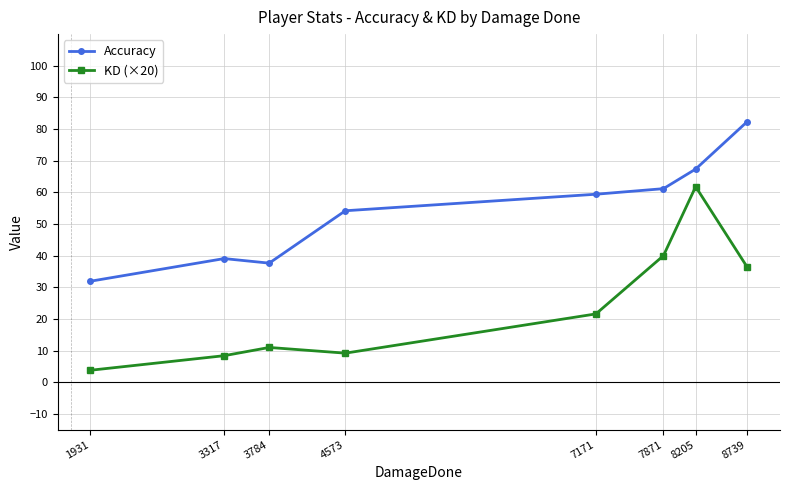

What is the approximate value of Accuracy at 4573?

54.2